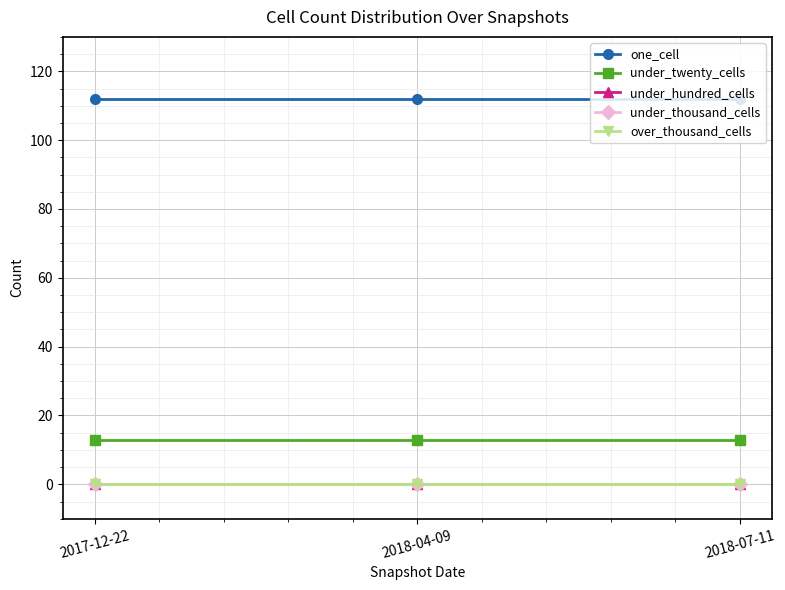

Does the chart display data point markers on the line(s)?

Yes